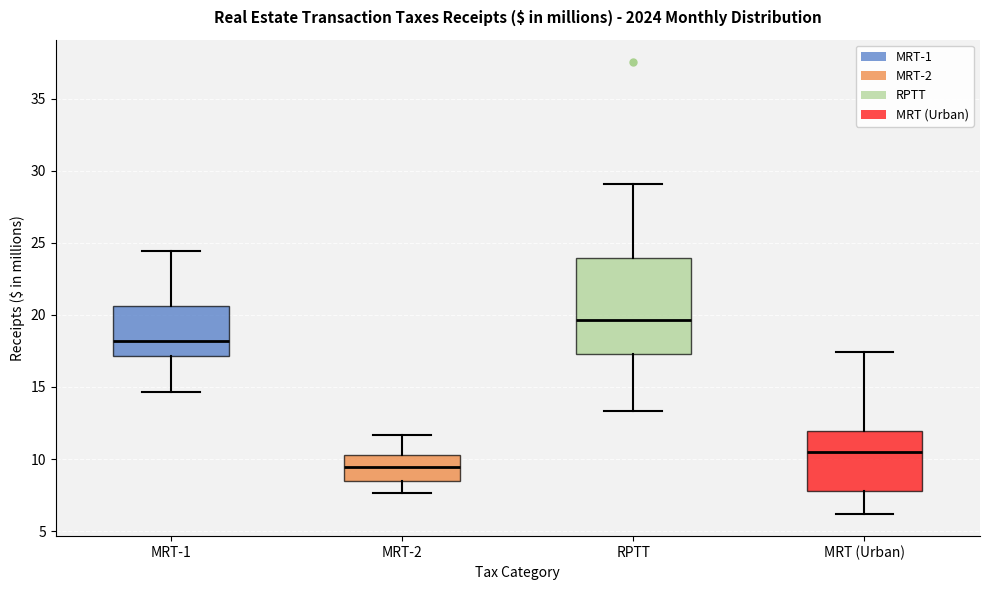

Reading left to right, read every box against the y-axis: the position of its median line, the range the box covers, and the ends of its whiskers. The values are not printed on the chart, so give them approximately, as read against the axis.

MRT-1: median 18.0, box 17.0 to 20.5, whiskers 14.5 to 24.5
MRT-2: median 9.5, box 8.5 to 10.5, whiskers 7.5 to 11.5
RPTT: median 19.5, box 17.5 to 24.0, whiskers 13.5 to 29.0
MRT (Urban): median 10.5, box 7.5 to 12.0, whiskers 6.0 to 17.5